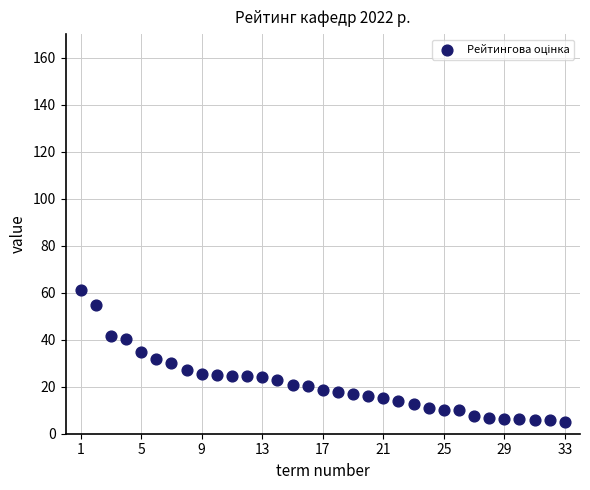

What is the range of Y values (max minus min)?

56.2